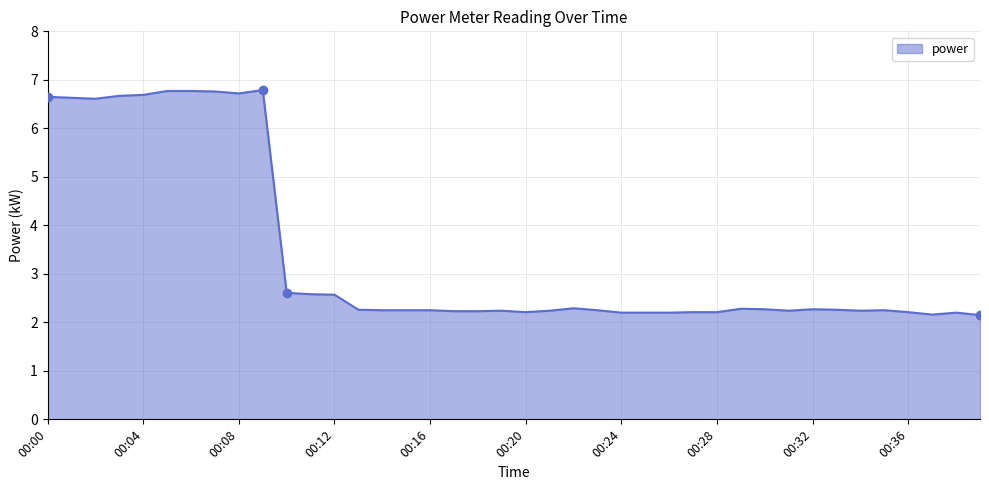

What is the difference between the maximum and minimum values?

4.6